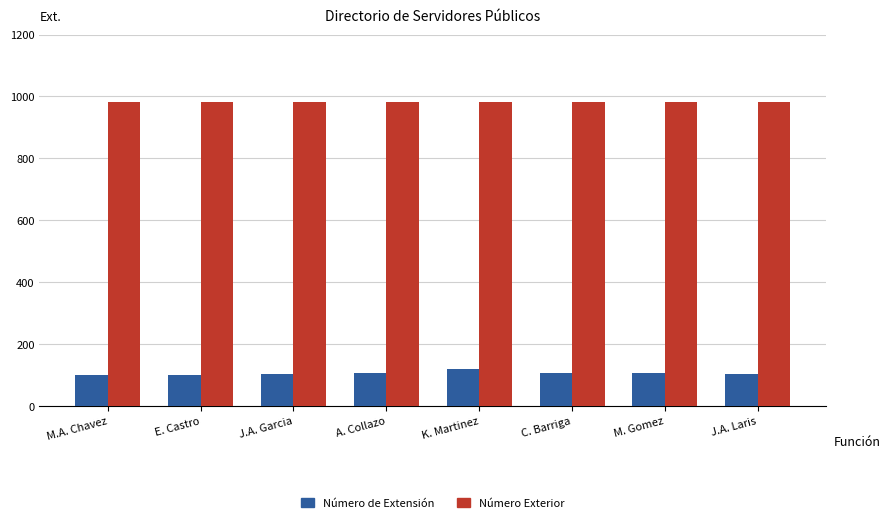

At how many categories does at least one series exceed 571?

8